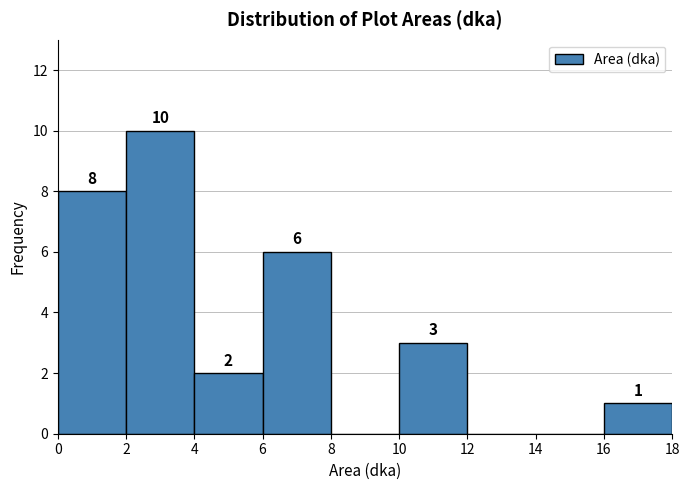

Which range on the x-axis has the tallest bar?

2 to 4